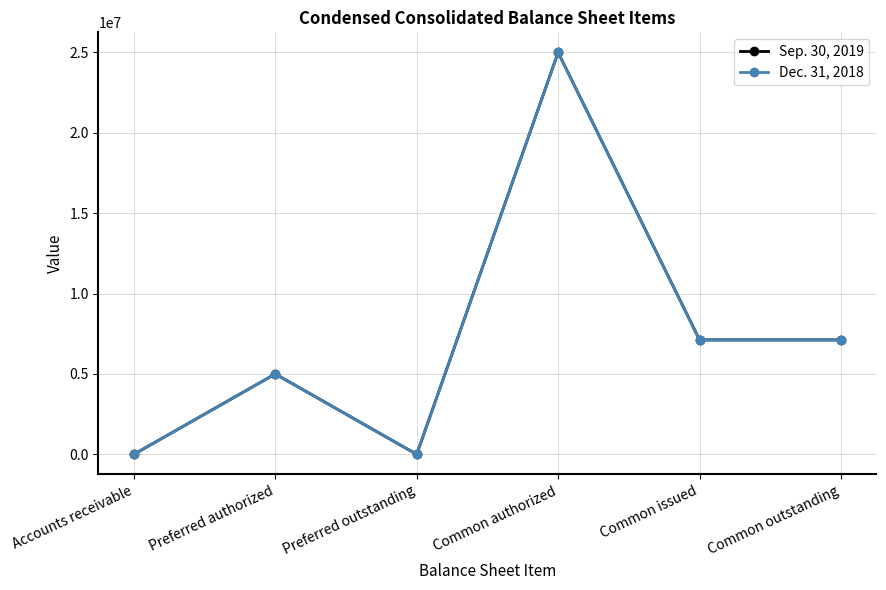

At which category does Sep. 30, 2019 reach its first local peak?

Preferred authorized